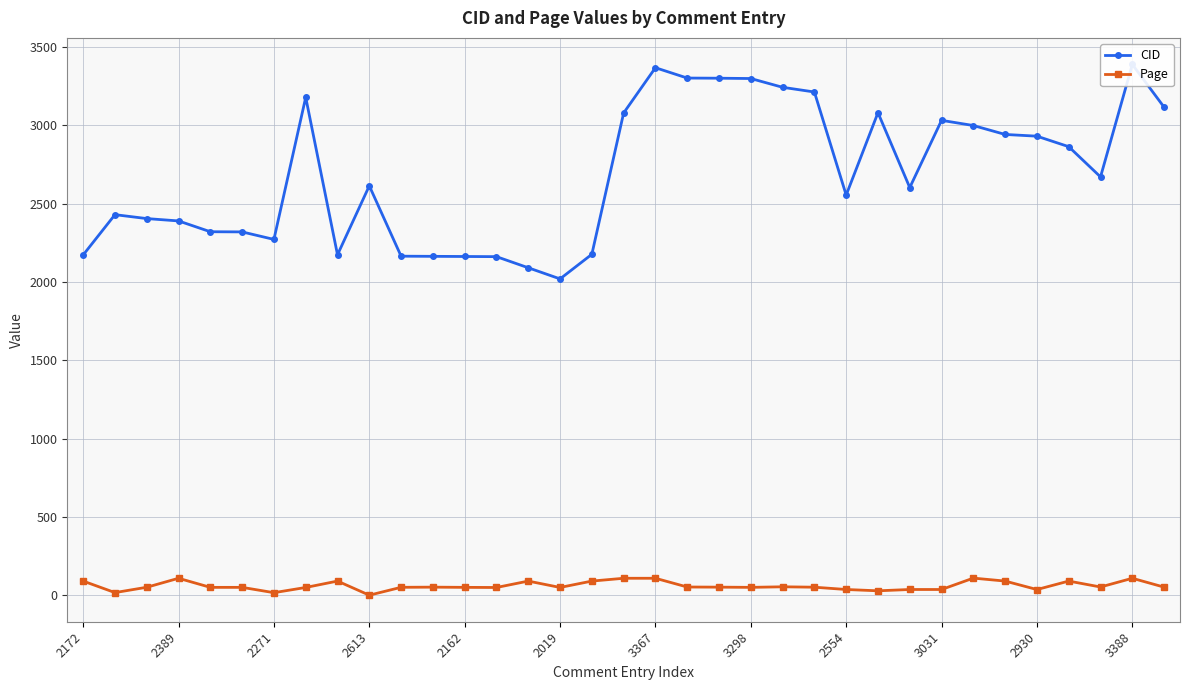

What position from the right is 26?

9